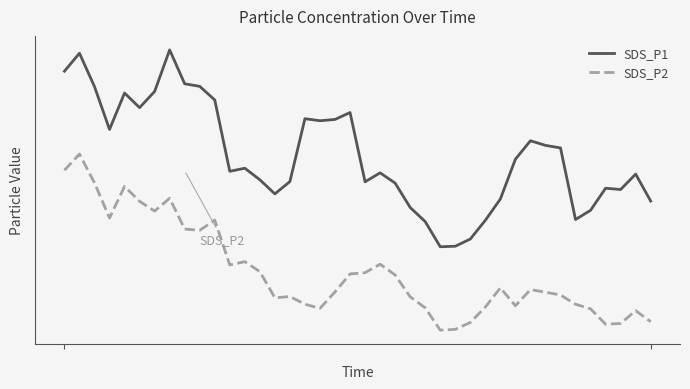

Does the chart have visible grid lines?

No